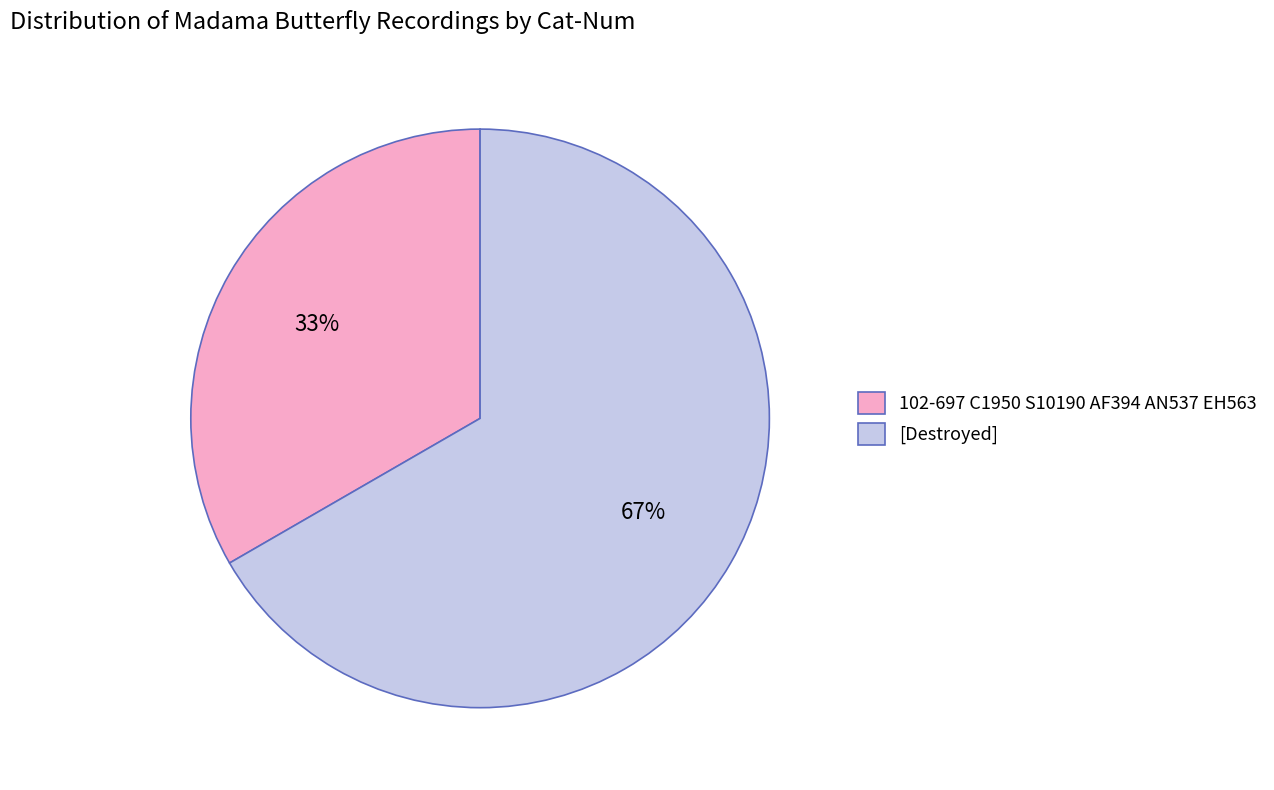

What percentage is the 102-697 C1950 S10190 AF394 AN537 EH563 slice, to the nearest percent?

33%